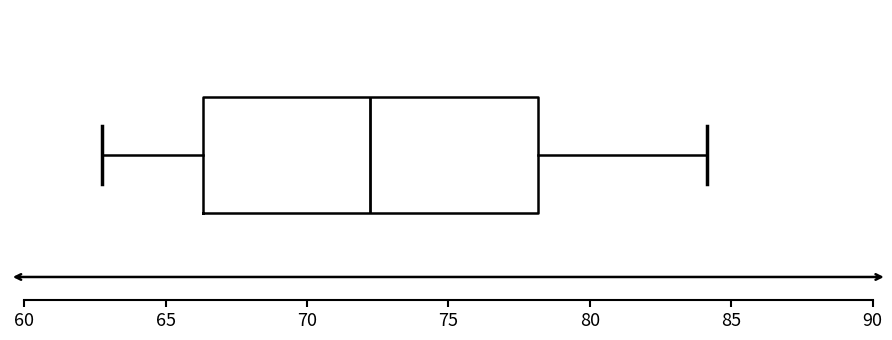

Read this box plot against the x-axis: the position of the median line, the range covered by the box, and the ends of both whiskers. The values are not printed on the chart, so give them approximately, as read against the axis.

median 72.0, box 66.5 to 78.0, whiskers 63.0 to 84.0